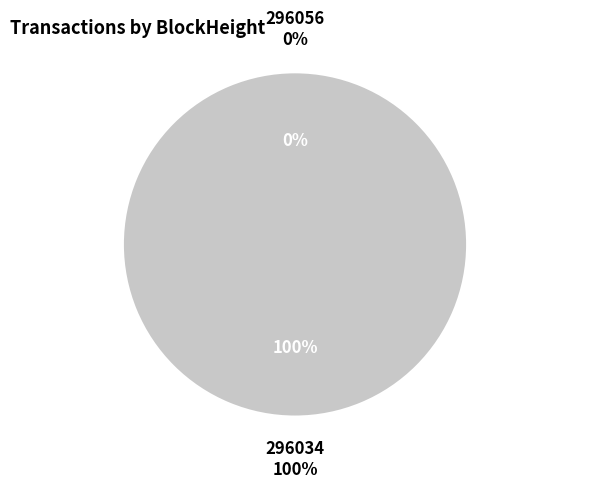

Rank the categories by value from highest to lowest.

296034, 296056